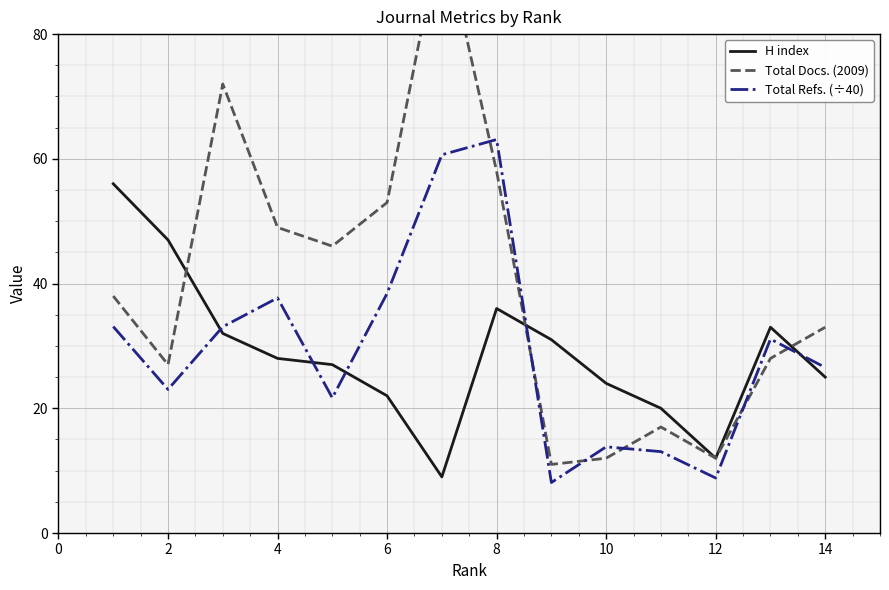

How many data points in Total Refs. (÷40) are above 31?

7